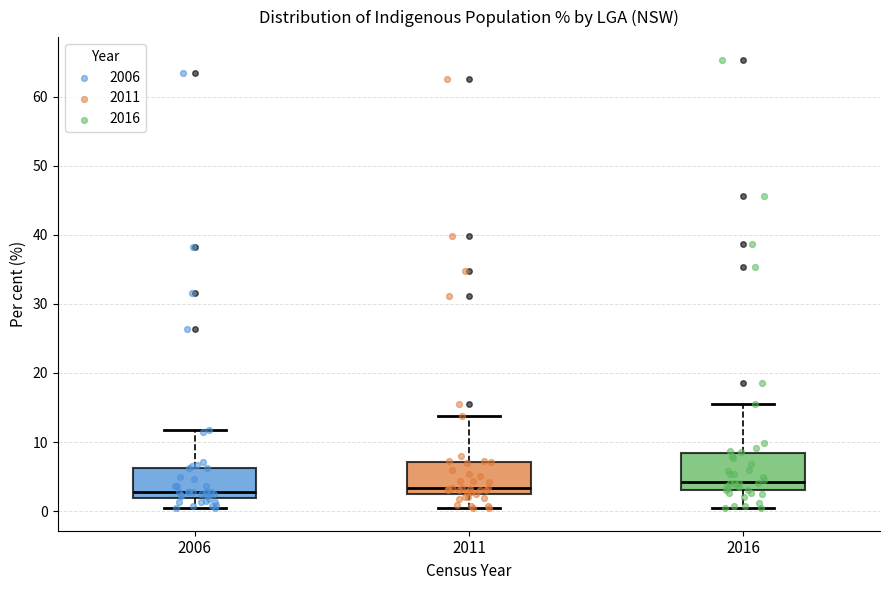

Where is the lower edge of the box at x = 2006 on the y-axis? The values are not printed on the chart, so give them approximately, as read against the axis.

2